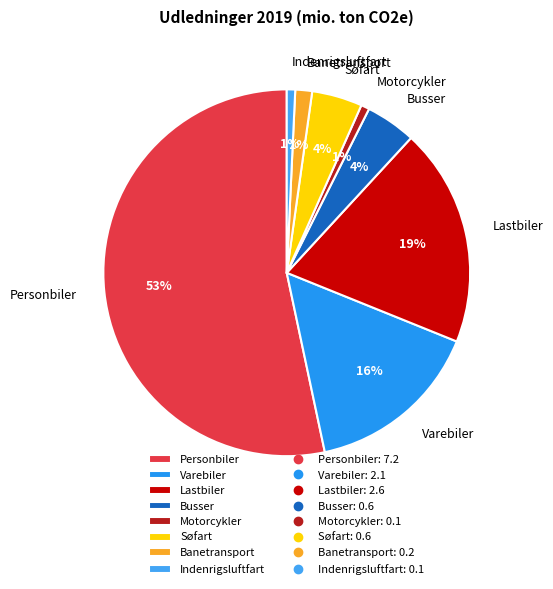

Which has a higher value, Busser or Personbiler?

Personbiler